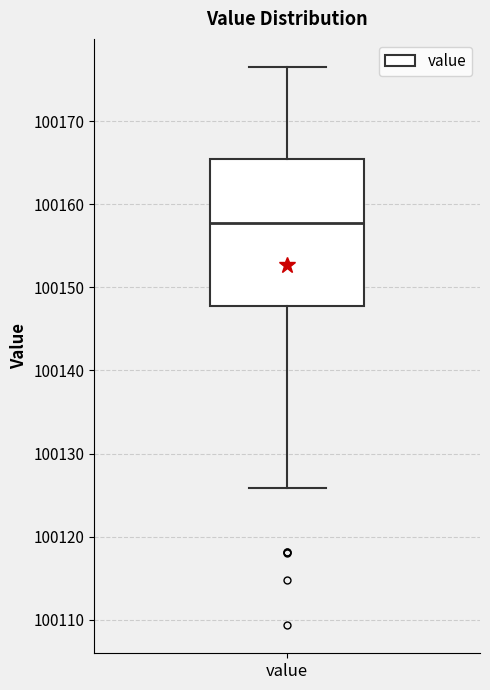

Transcribe this box plot: give where the median line is, the range the box spans, and where the two whiskers end, as read against the y-axis. The values are not printed on the chart, so give them approximately, as read against the axis.

median 100158, box 100148 to 100165, whiskers 100126 to 100177